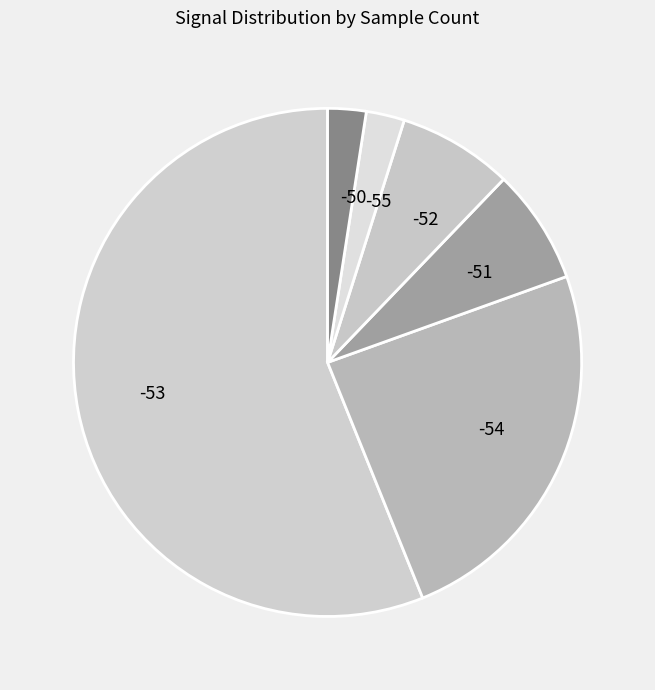

Which category accounts for the majority?

-53